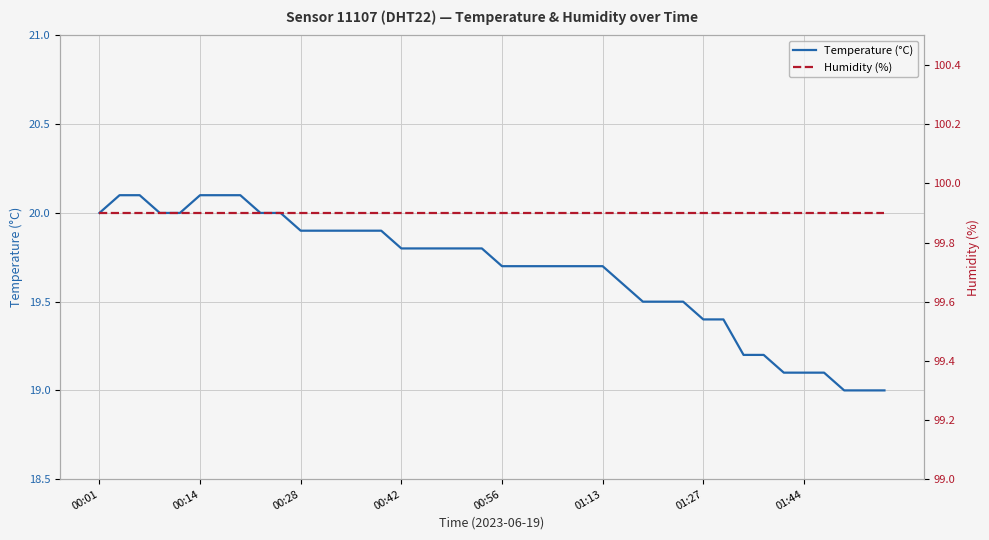

True or false: Humidity (%) and Temperature (°C) cross at least once.

False